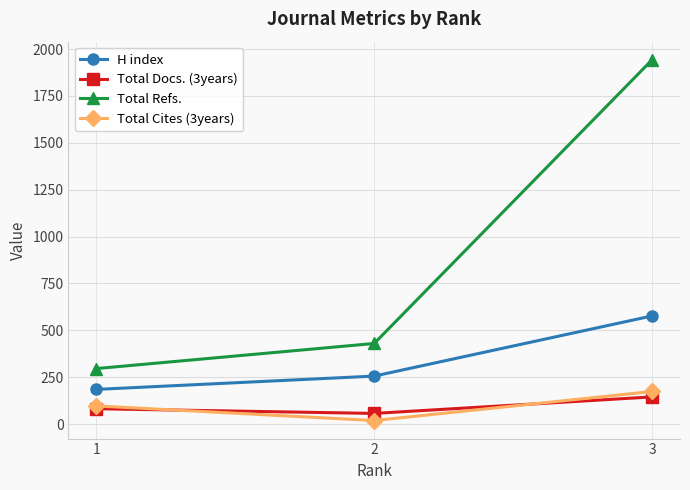

Reading left to right, extract all data points from this chart.

H index: 185	256	577
Total Docs. (3years): 82	57	145
Total Refs.: 296	430	1943
Total Cites (3years): 97	19	174